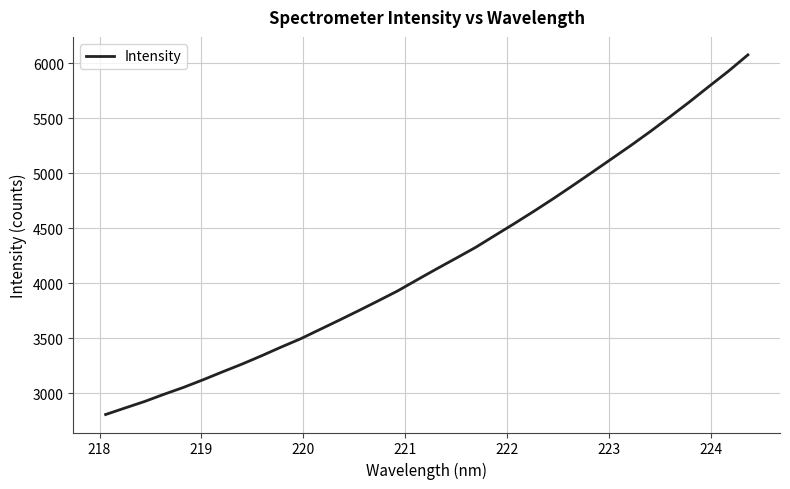

What is the difference between the maximum and minimum values?

3269.9